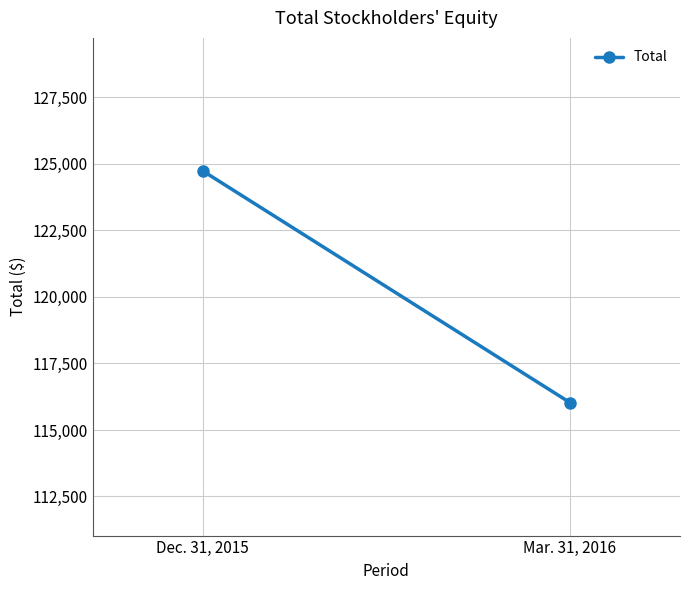

Rank the categories by value from lowest to highest.

Mar. 31, 2016, Dec. 31, 2015